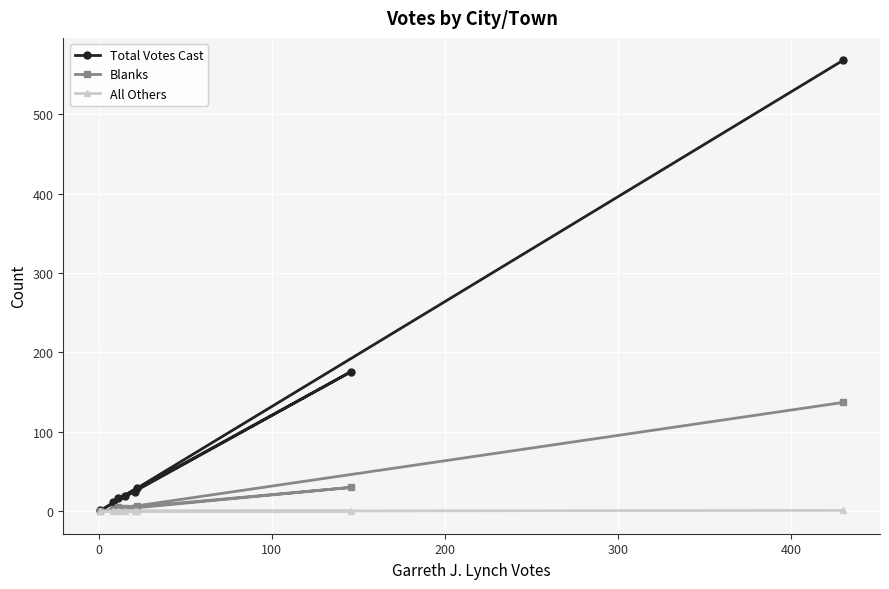

Rank the series by their maximum value, from highest to lowest.

Total Votes Cast, Blanks, All Others